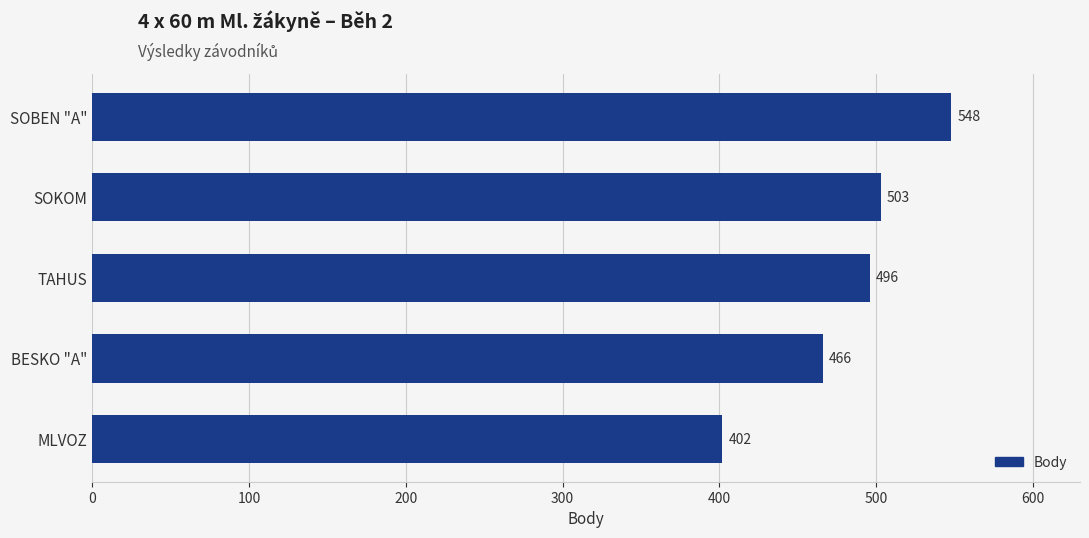

What is the average value?

483